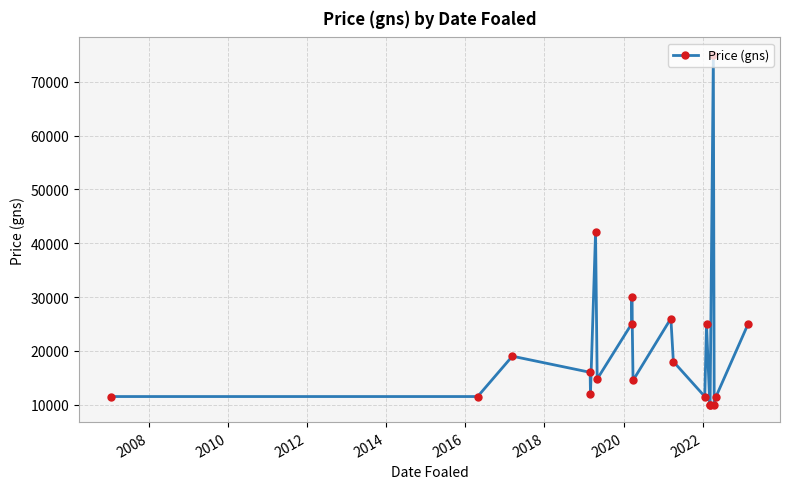

True or false: the data has more than 1 interior local peaks.

True